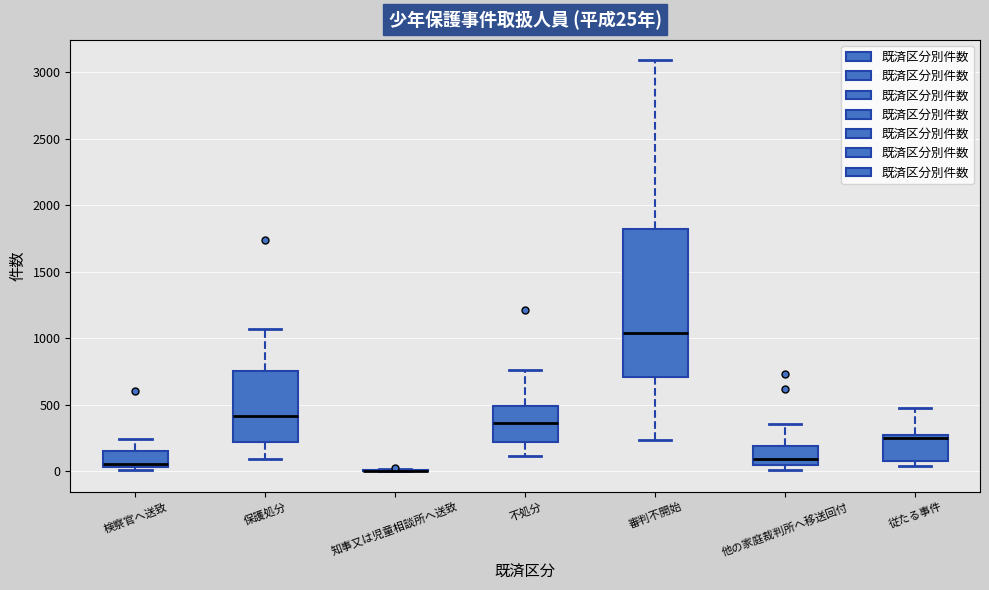

Comparing the boxes themselves (not the whiskers), which one is the tallest?

審判不開始